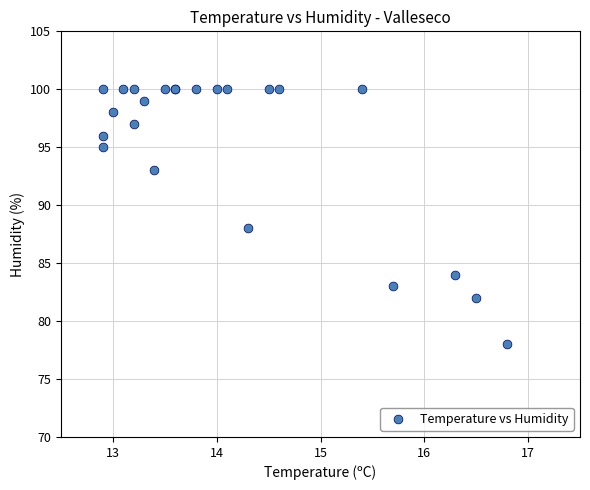

What Y value in the scatter plot is closest to 89?

88